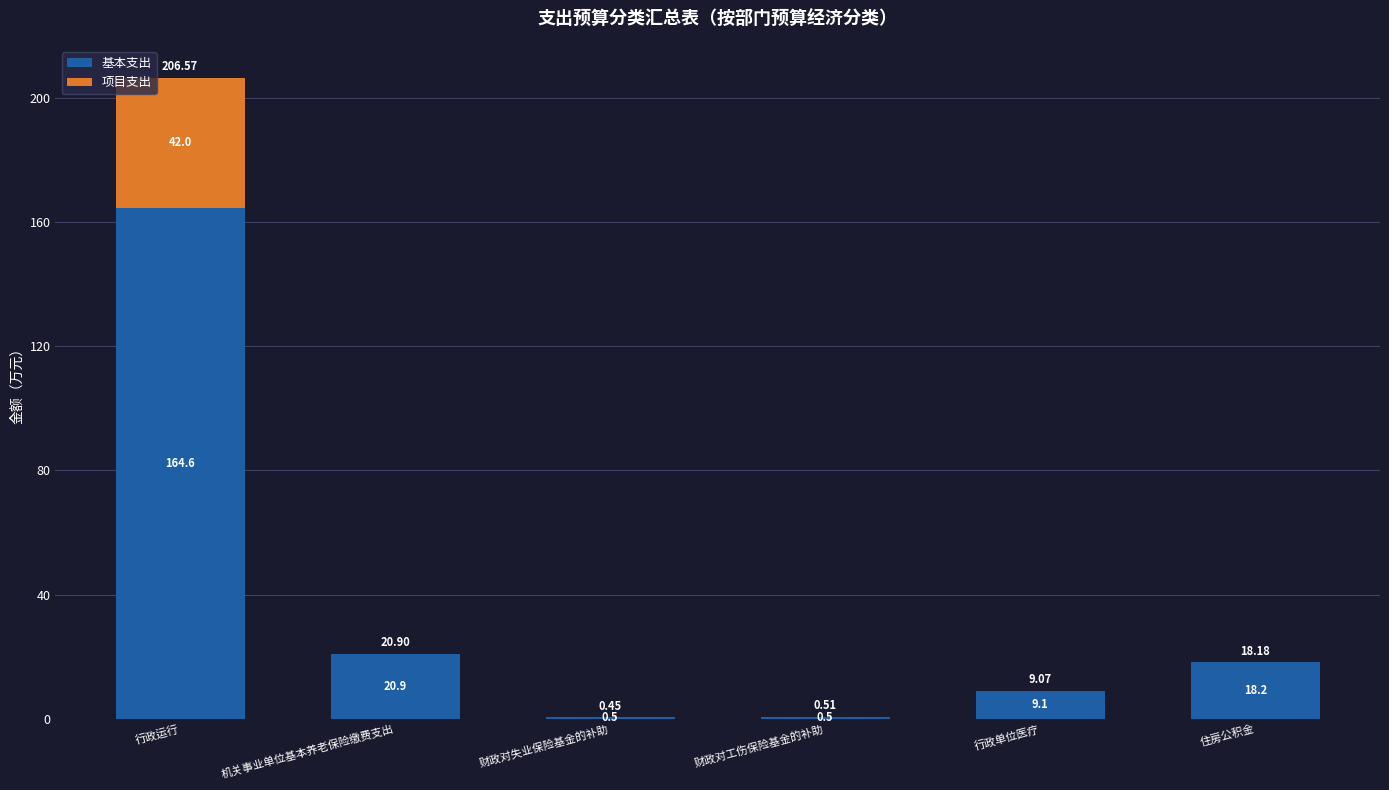

What is the total value across all series at 住房公积金?

18.2